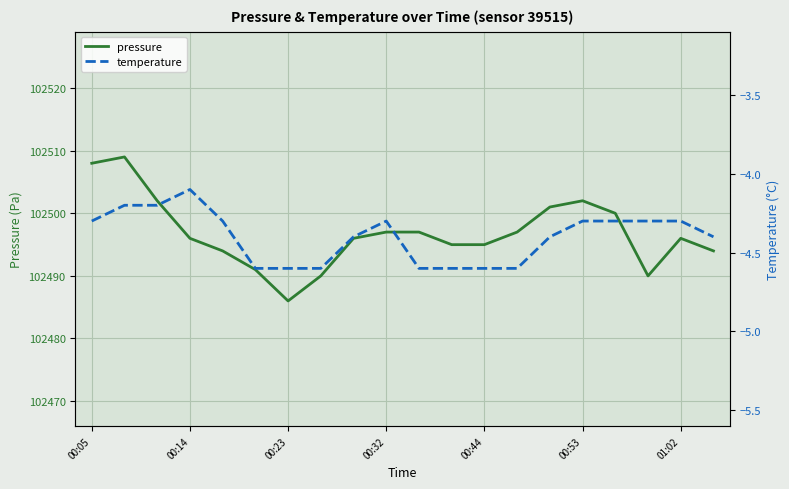

Reading left to right, transcribe all the data shown in this chart.

pressure: 102508.0	102509.0	102502.0	102496.0	102494.0	102491.0	102486.0	102490.0	102496.0	102497.0	102497.0	102495.0	102495.0	102497.0	102501.0	102502.0	102500.0	102490.0	102496.0	102494.0
temperature: -4.3	-4.2	-4.2	-4.1	-4.3	-4.6	-4.6	-4.6	-4.4	-4.3	-4.6	-4.6	-4.6	-4.6	-4.4	-4.3	-4.3	-4.3	-4.3	-4.4